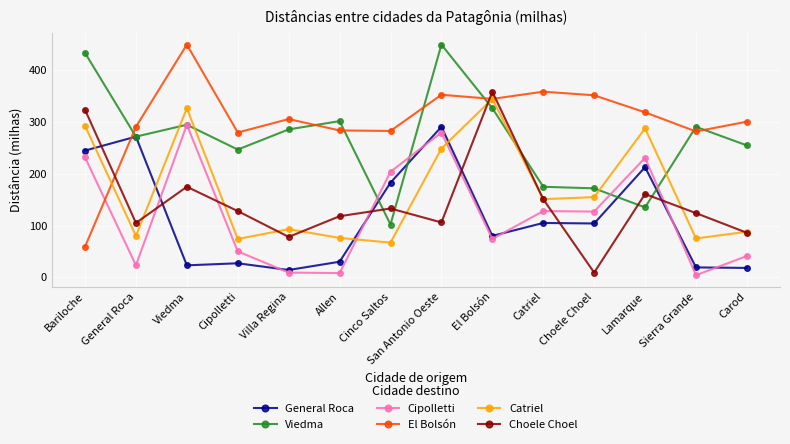

What is the total value across all series at San Antonio Oeste?

1729